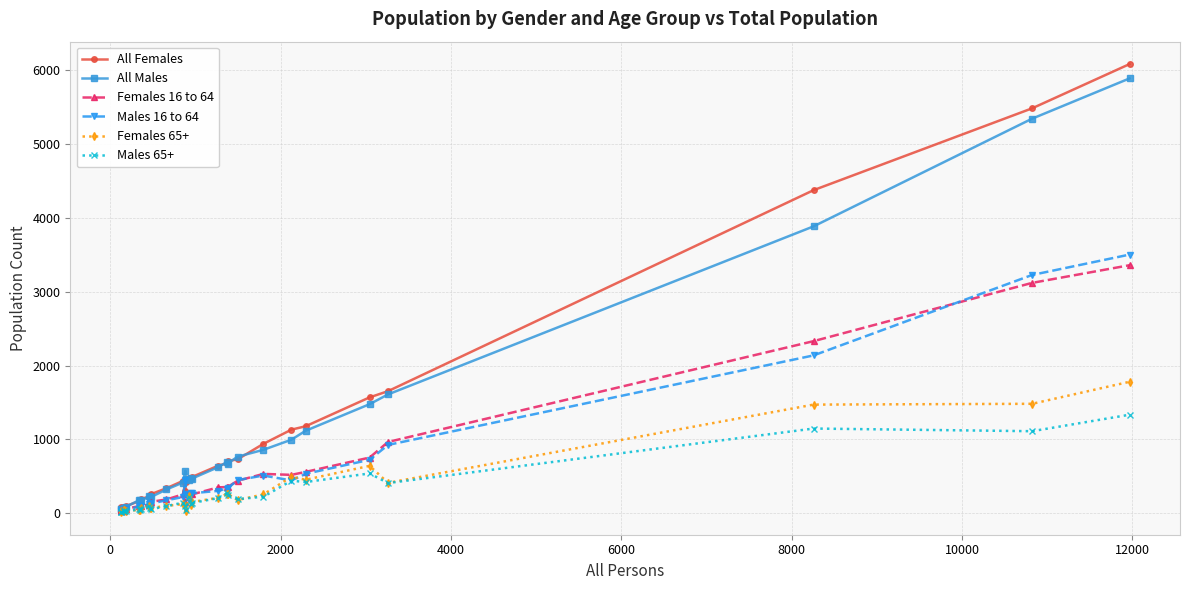

What are all the series names shown in the legend?

All Females, All Males, Females 16 to 64, Males 16 to 64, Females 65+, Males 65+